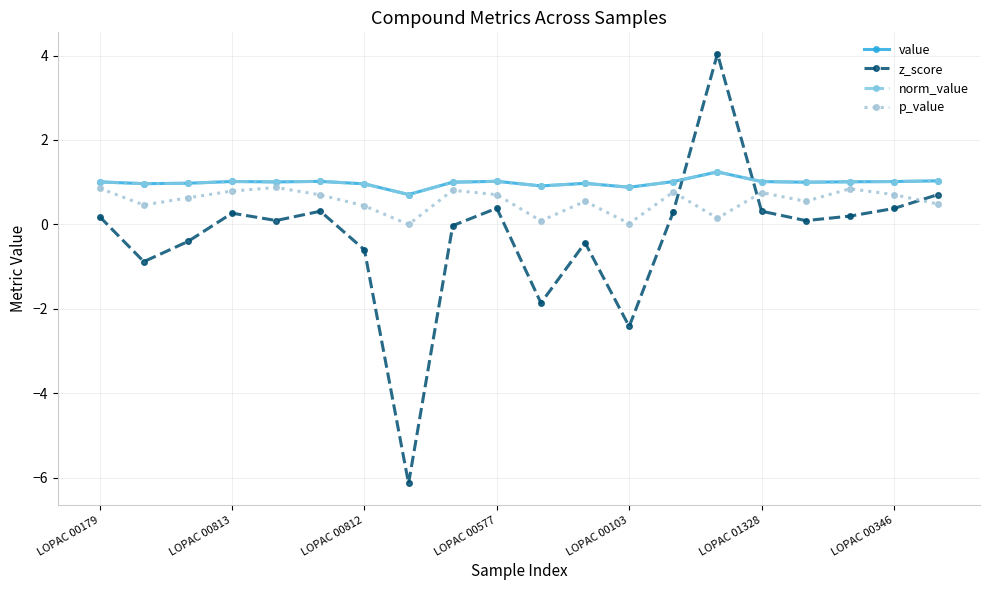

Does the chart have visible grid lines?

Yes